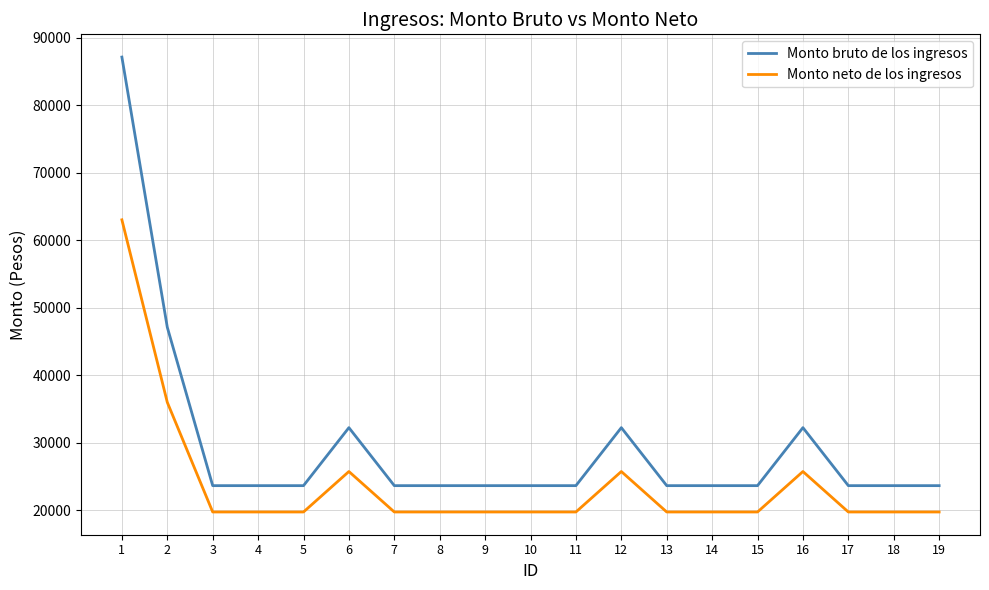

What is the difference between the maximum and minimum values in the Monto bruto de los ingresos series?

63462.8